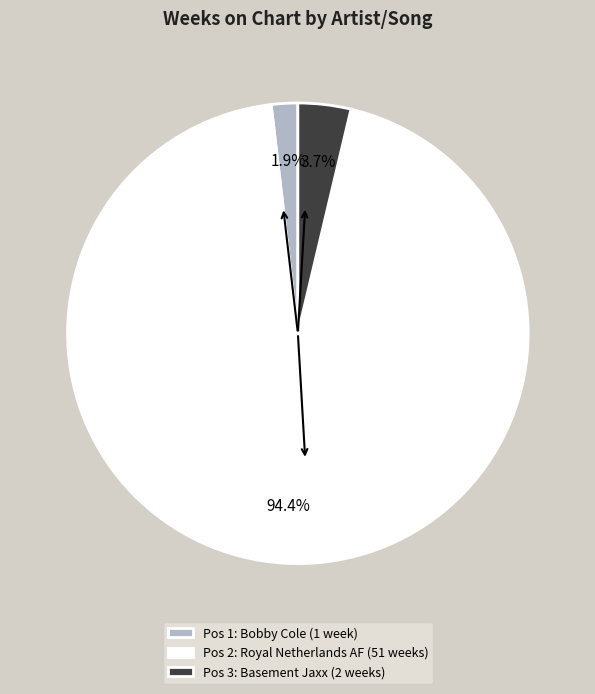

Which category has the smallest portion of the pie?

Pos 1: Bobby Cole (1 week)